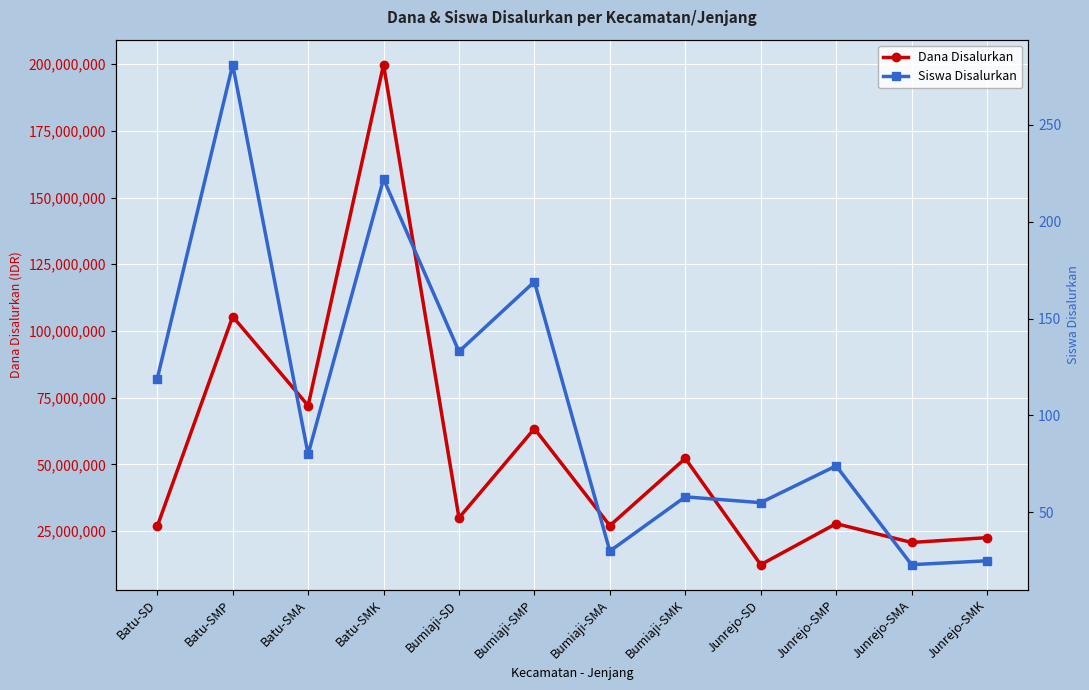

How many series are shown in this chart?

2